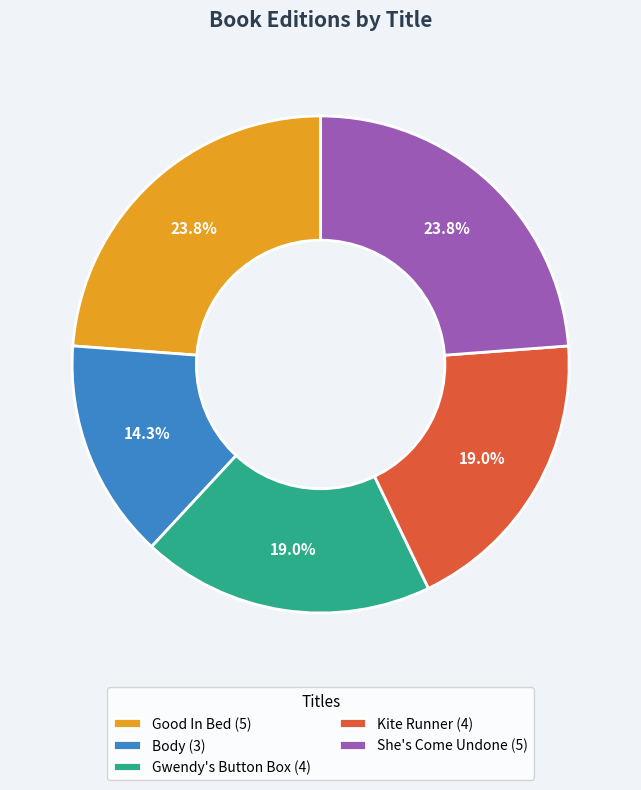

What is the smallest slice in the pie chart?

Body